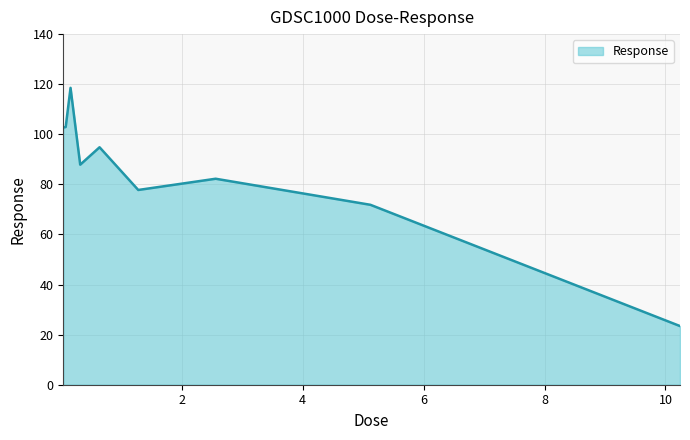

What is the difference between the maximum and minimum values?

95.1